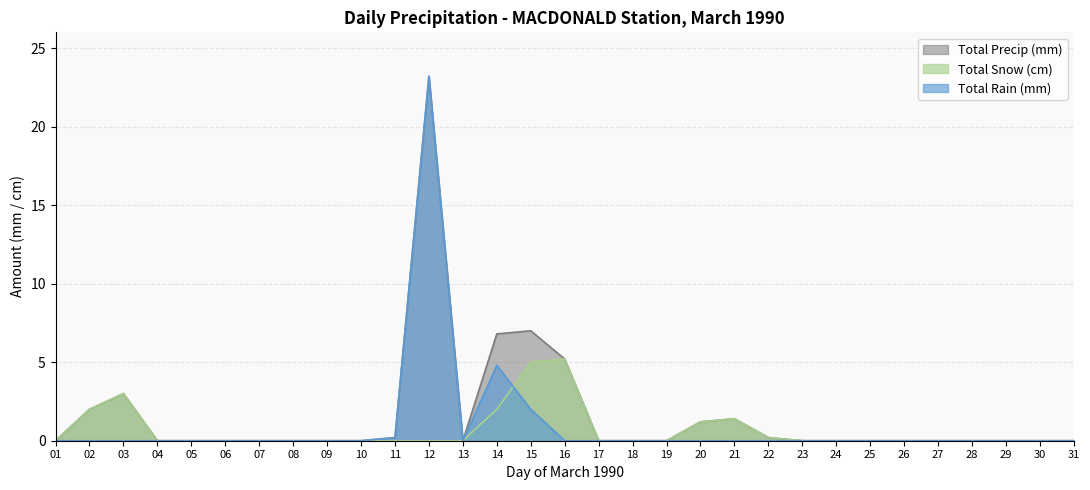

How many positive values does the Total Precip (mm) series have?

10